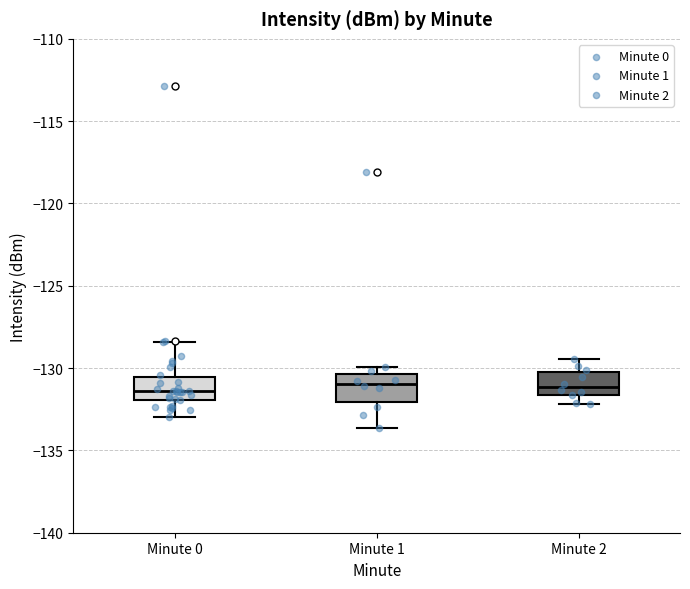

Where is the upper edge of the box for Minute 0 on the y-axis? The values are not printed on the chart, so give them approximately, as read against the axis.

-130.5